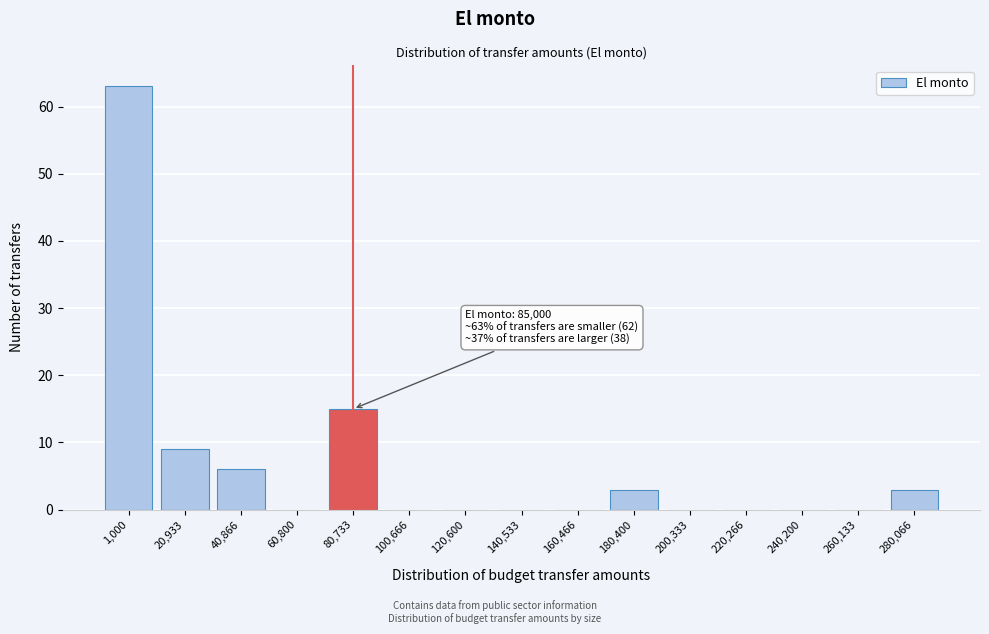

Reading left to right, list all the values displayed in this chart.

1,000=63	20,933=9	40,866=6	60,800=0	80,733=15	100,666=0	120,600=0	140,533=0	160,466=0	180,400=3	200,333=0	220,266=0	240,200=0	260,133=0	280,066=3